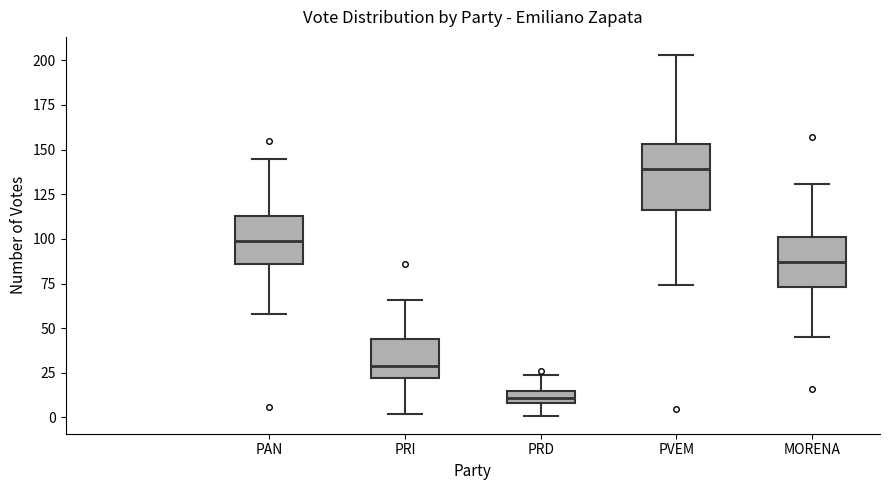

Where does the lower whisker of the box for PRI end on the y-axis? The values are not printed on the chart, so give them approximately, as read against the axis.

0